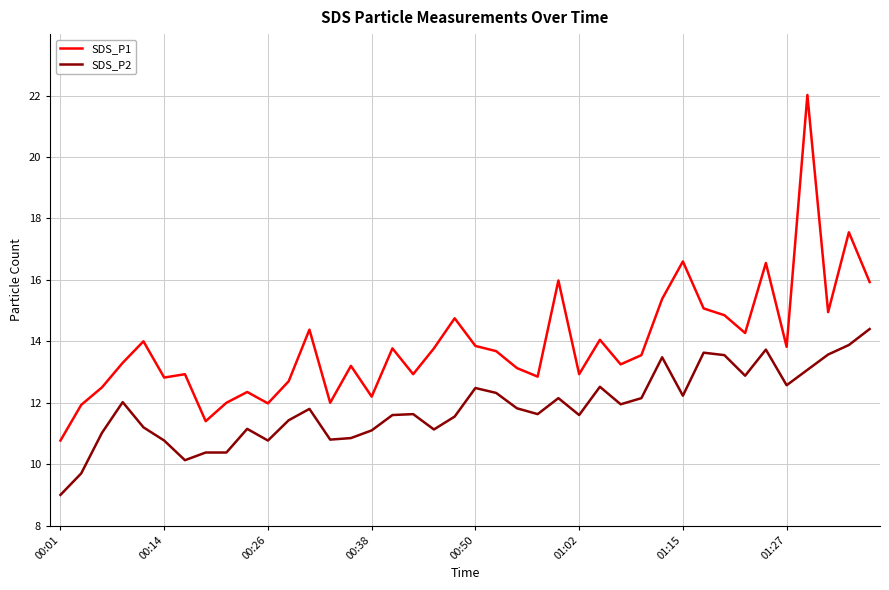

True or false: SDS_P1 and SDS_P2 cross at least once.

False